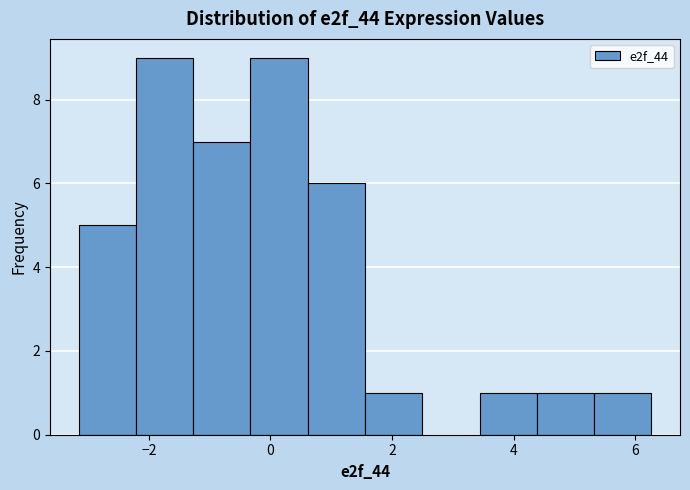

Reading left to right, list every bar in this chart as the range it spans on the x-axis followed by its height. Neither the bar edges nor the heights are printed on the chart, so give them approximately, as read against the axes.

-3.2 to -2.2: 5
-2.2 to -1.2: 9
-1.2 to -0.4: 7
-0.4 to 0.6: 9
0.6 to 1.6: 6
1.6 to 2.4: 1
2.4 to 3.4: 0
3.4 to 4.4: 1
4.4 to 5.4: 1
5.4 to 6.2: 1